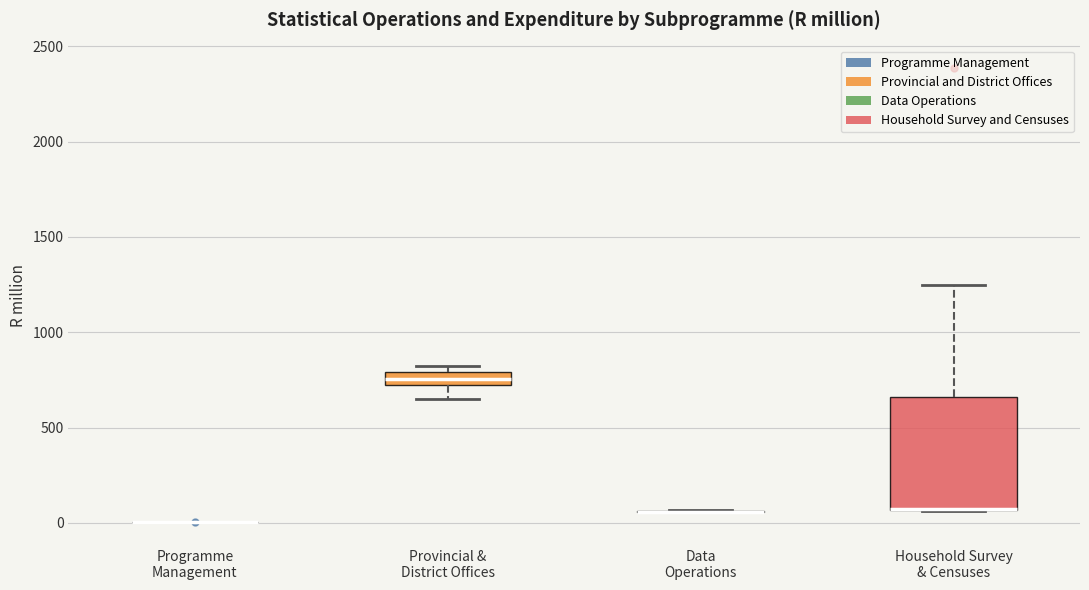

Comparing the boxes themselves (not the whiskers), which one is the tallest?

Household Survey & Censuses